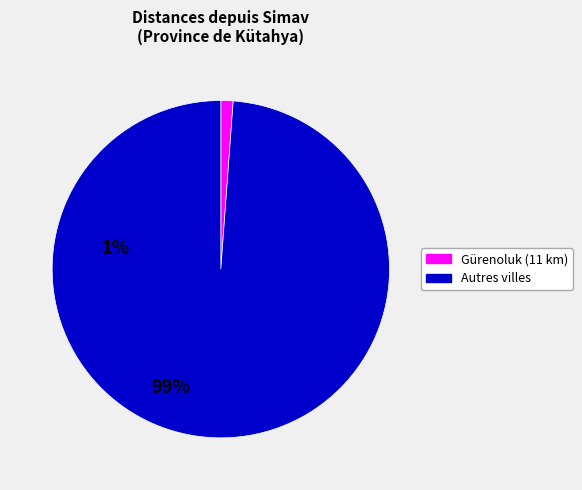

Does any single category account for the majority?

Yes